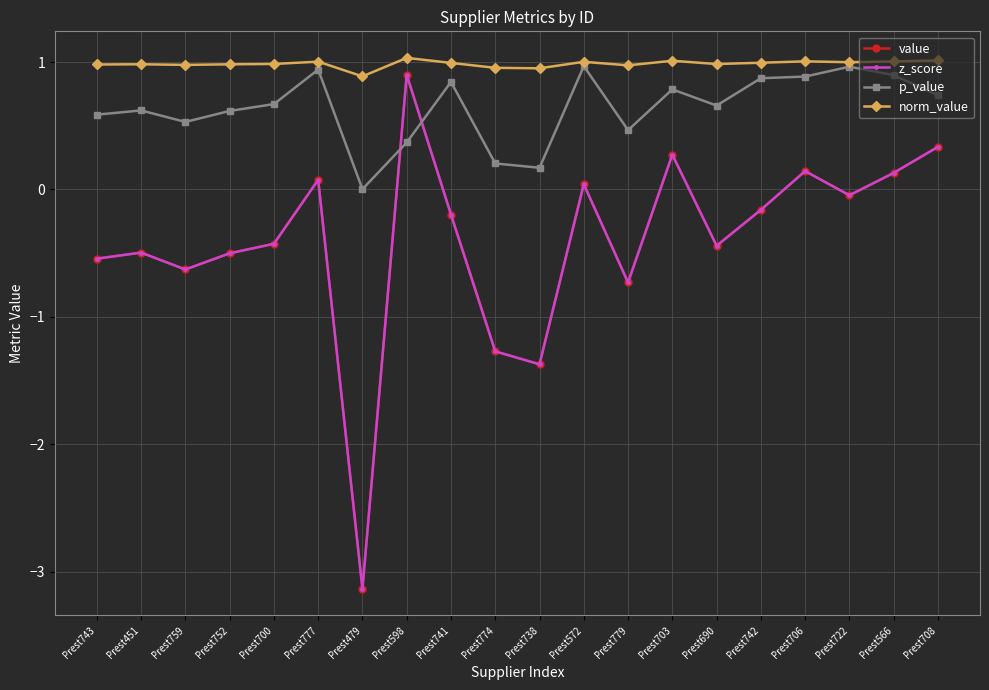

How many values in the z_score series are below 0?

13